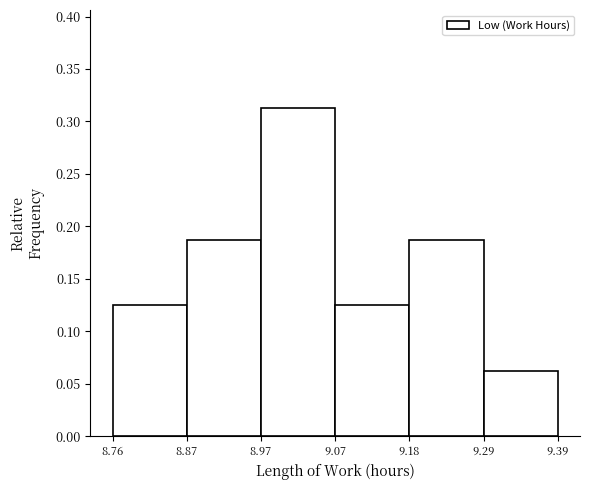

Reading left to right, list every bar in this chart as the range it spans on the x-axis followed by its height. The values are not printed on the chart, so give them approximately, as read against the axis.

8.76 to 8.87: 0.125
8.87 to 8.97: 0.190
8.97 to 9.07: 0.315
9.07 to 9.18: 0.125
9.18 to 9.29: 0.190
9.29 to 9.39: 0.065